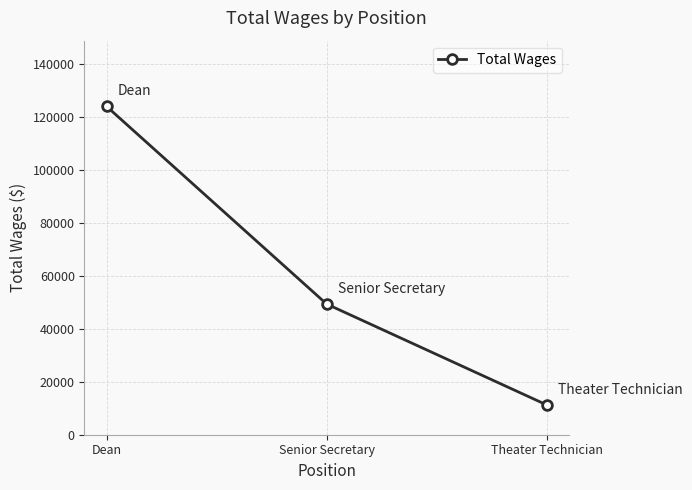

List the labels in order of value, largest first.

Dean, Senior Secretary, Theater Technician